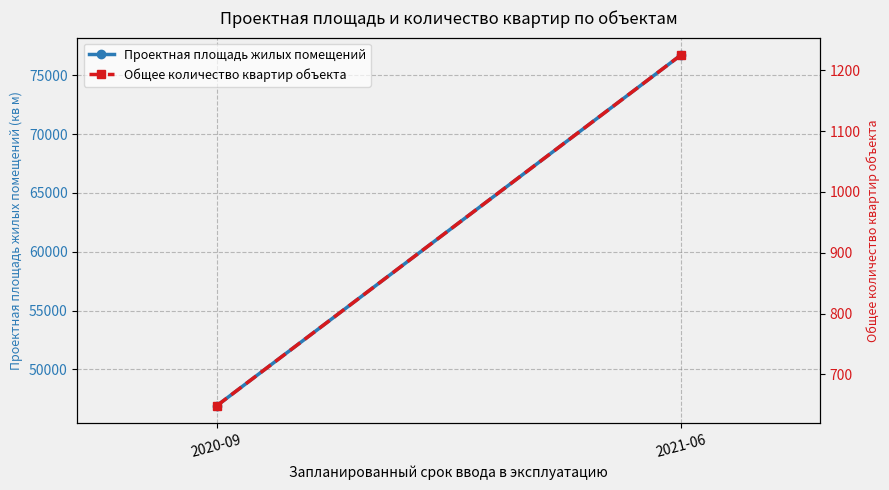

How many lines are shown in the chart?

2